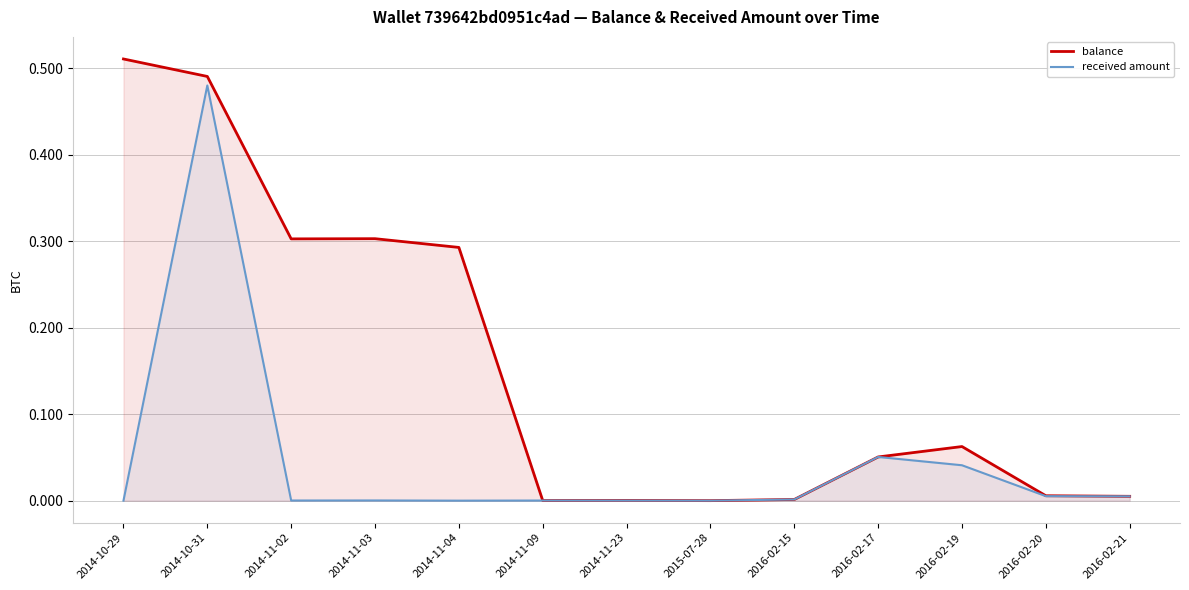

What is the difference between the maximum and minimum values in the received amount series?

0.5